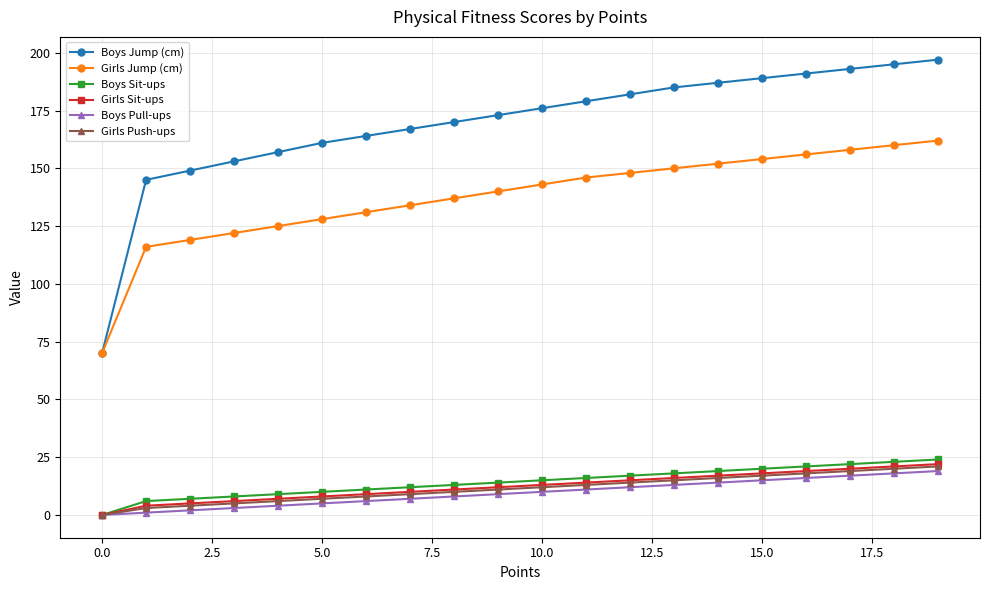

Which series has the largest range (max minus min)?

Boys Jump (cm)